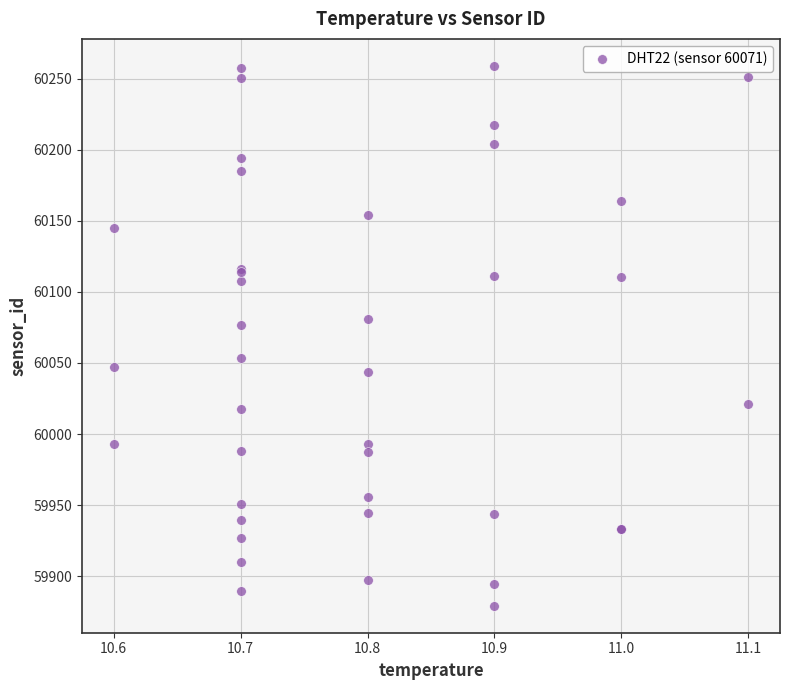

What Y value in the scatter plot is closest to 60069?

60076.7